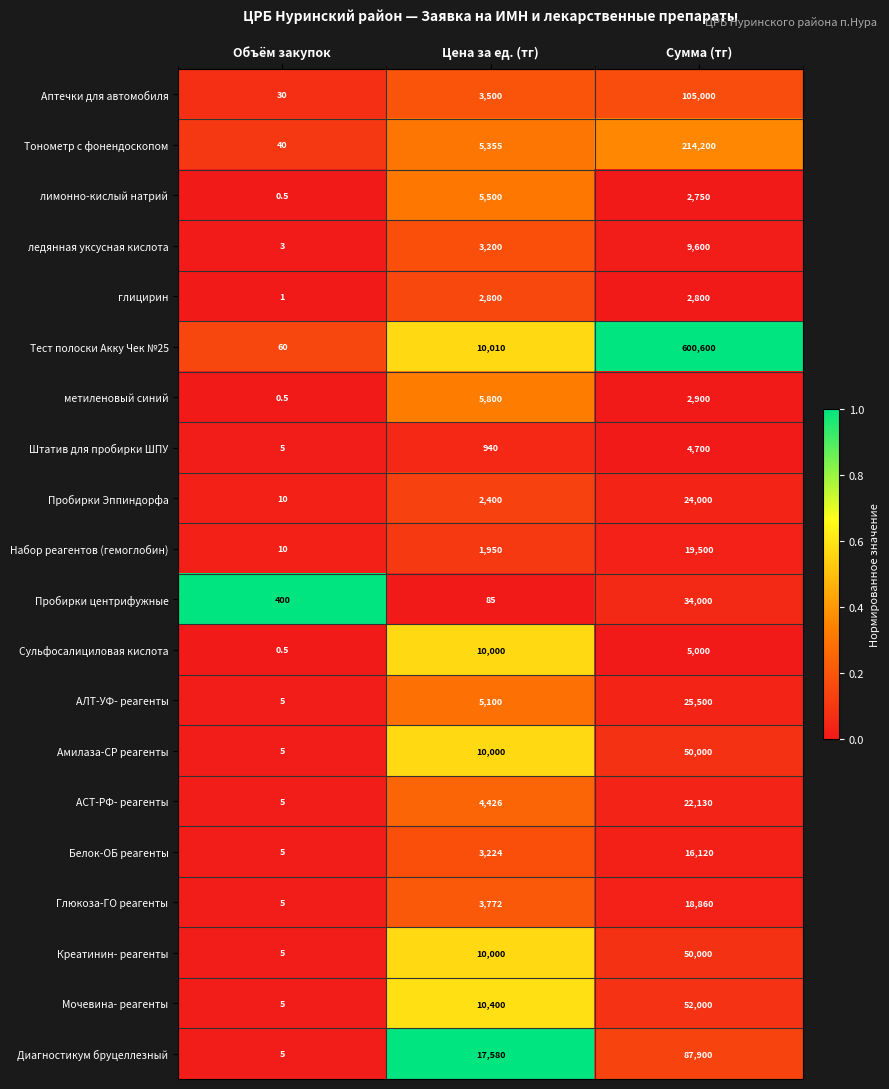

Between Цена за ед. (тг) and Сумма (тг), which series saw the biggest shift?

Тест полоски Акку Чек №25